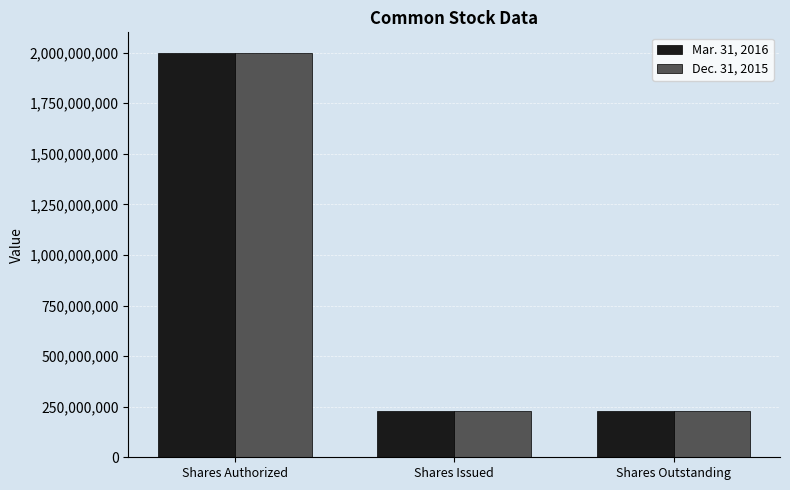

What is the total value across all series at Shares Authorized?

4000000000